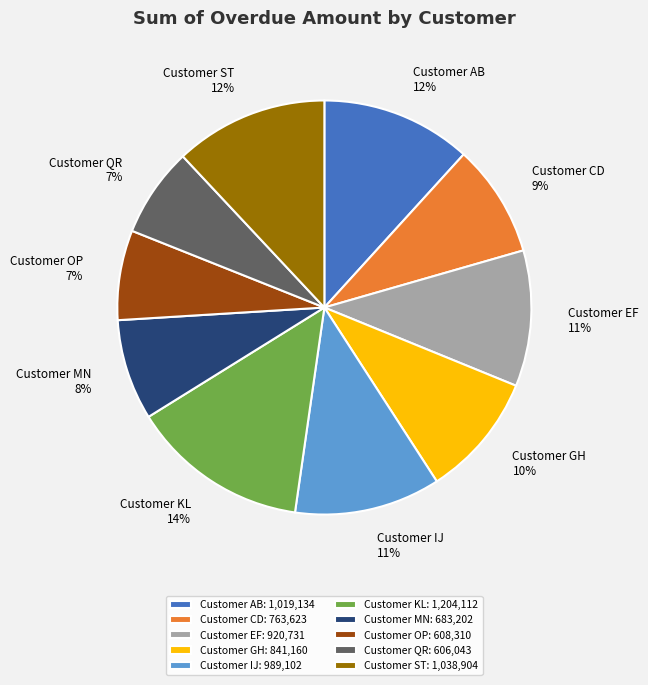

To the nearest percent, what is the difference between the largest and smallest slice percentages?

7%